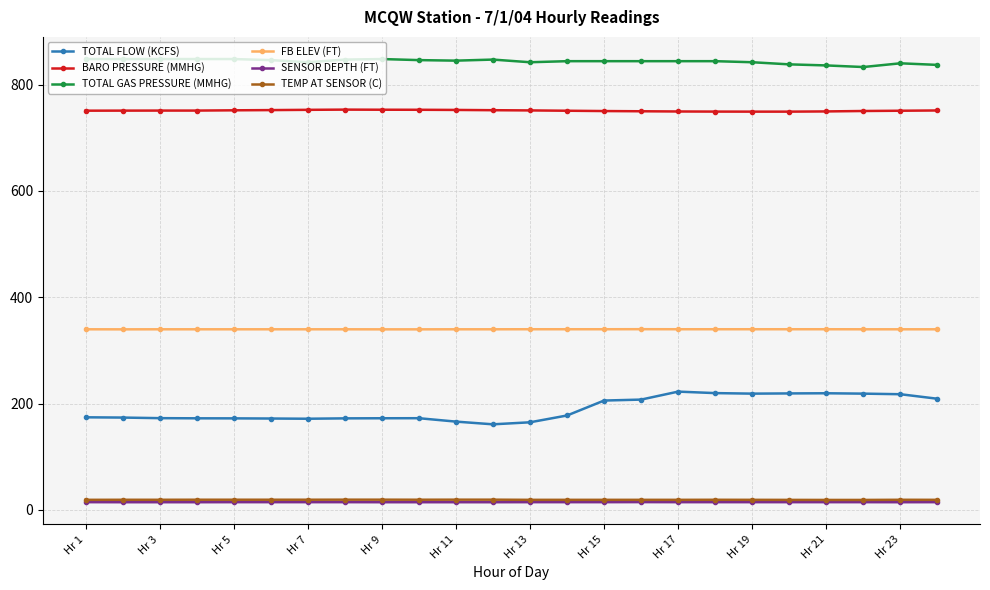

What is the sum of all TEMP AT SENSOR (C) values?

460.5